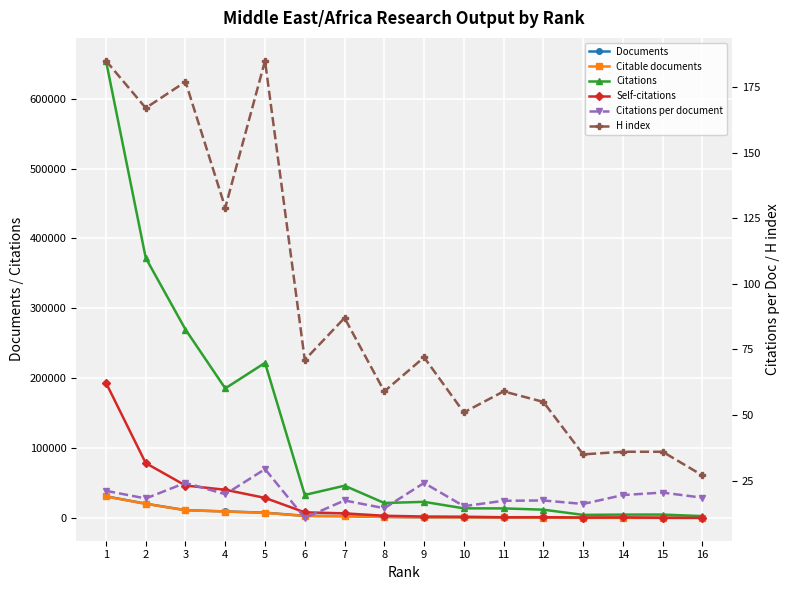

The value of Citations per document at 15 is 20.4. True or false?

True